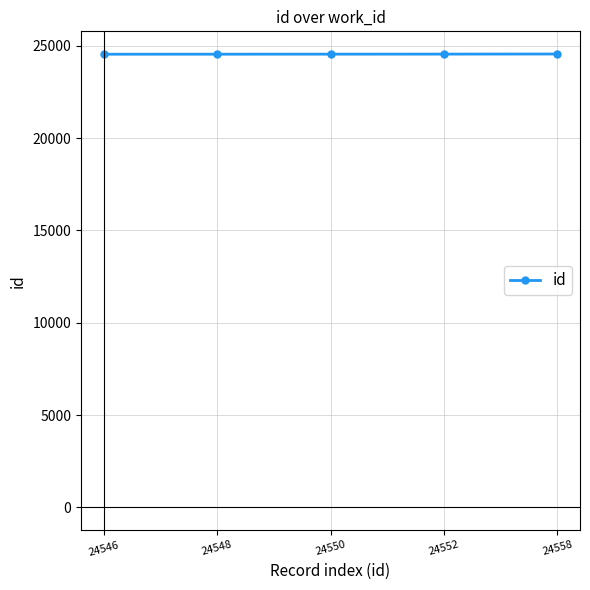

What is the sum of all values?

122754